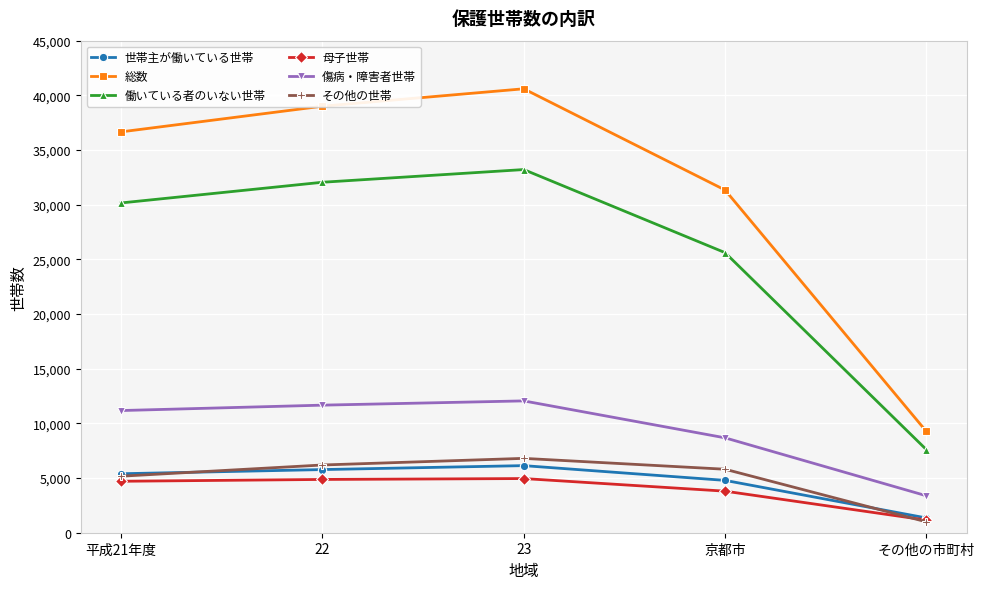

Which series changed the most between 平成21年度 and その他の市町村?

総数